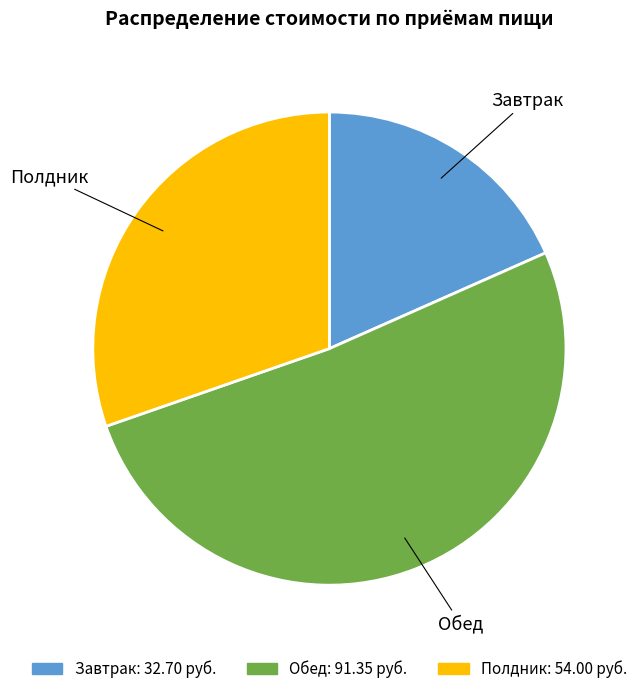

Count the number of slices in the pie.

3